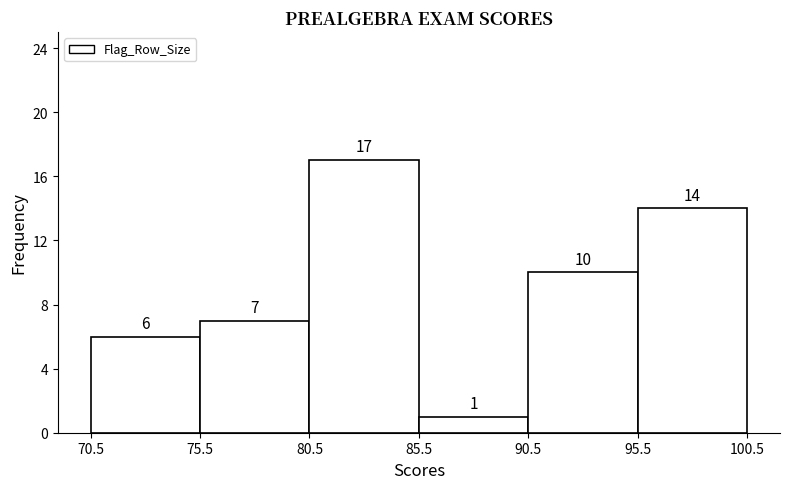

Reading left to right, transcribe this chart: for each bar, give the range it covers on the x-axis and its height.

70.5 to 75.5: 6
75.5 to 80.5: 7
80.5 to 85.5: 17
85.5 to 90.5: 1
90.5 to 95.5: 10
95.5 to 100.5: 14